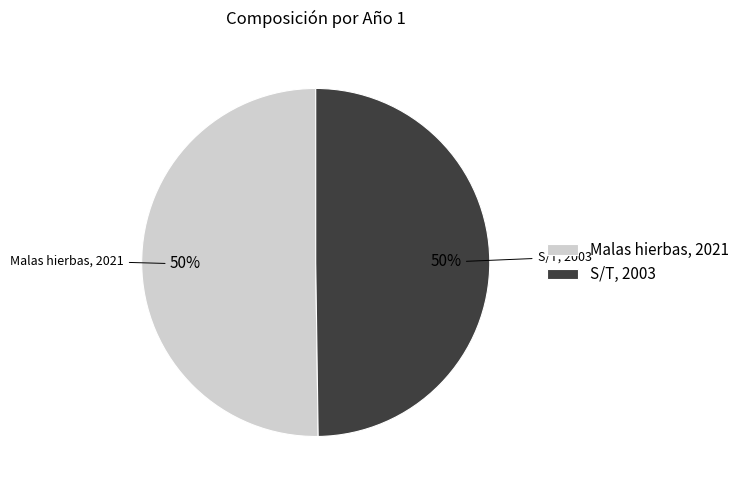

True or false: Malas hierbas accounts for 50% of the total.

True